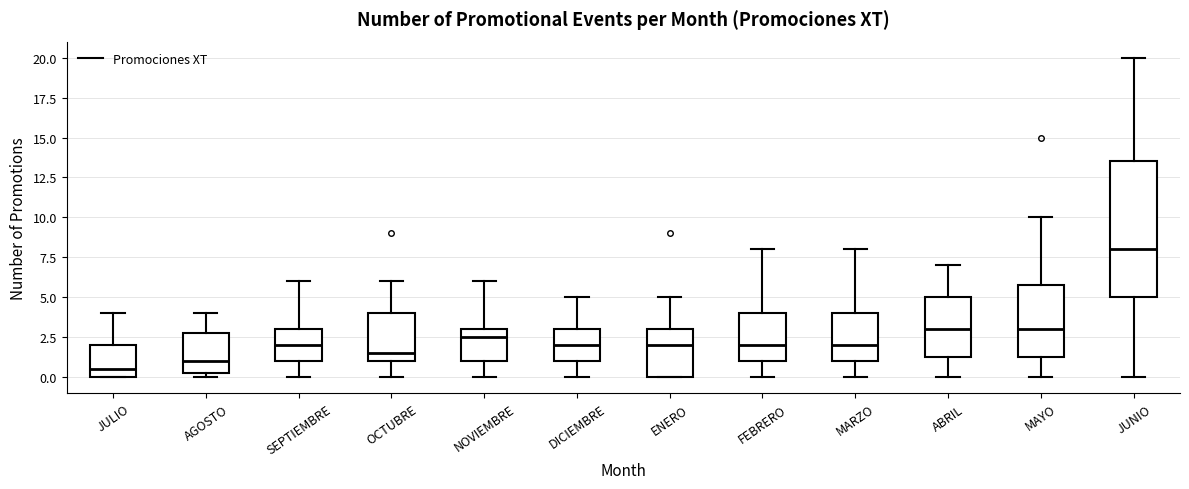

Which box has the highest median line?

JUNIO